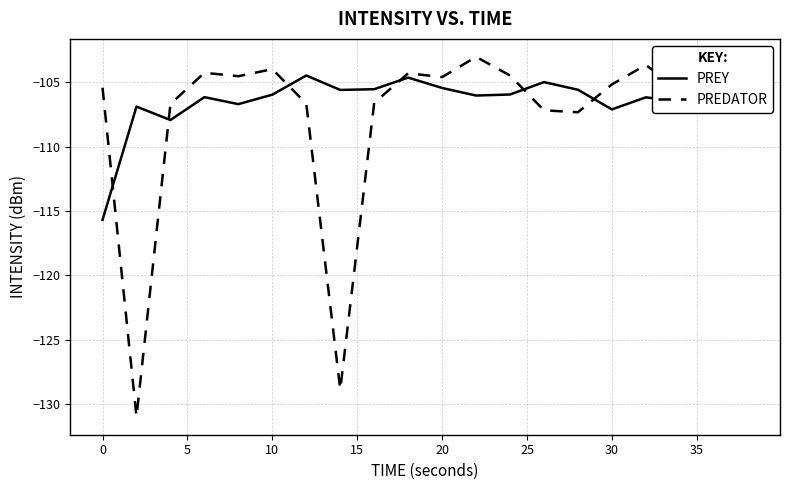

Which series has the widest spread of values?

PREDATOR